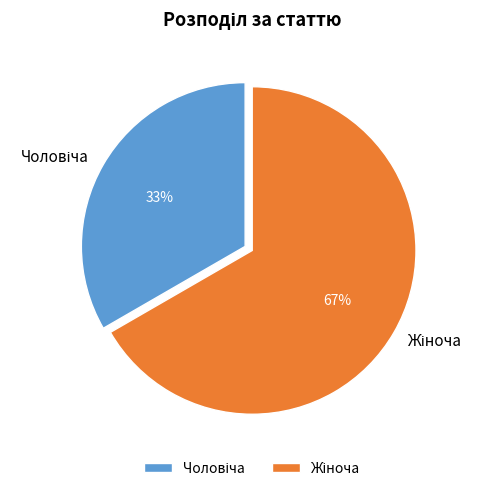

How many slices are in this pie chart?

2